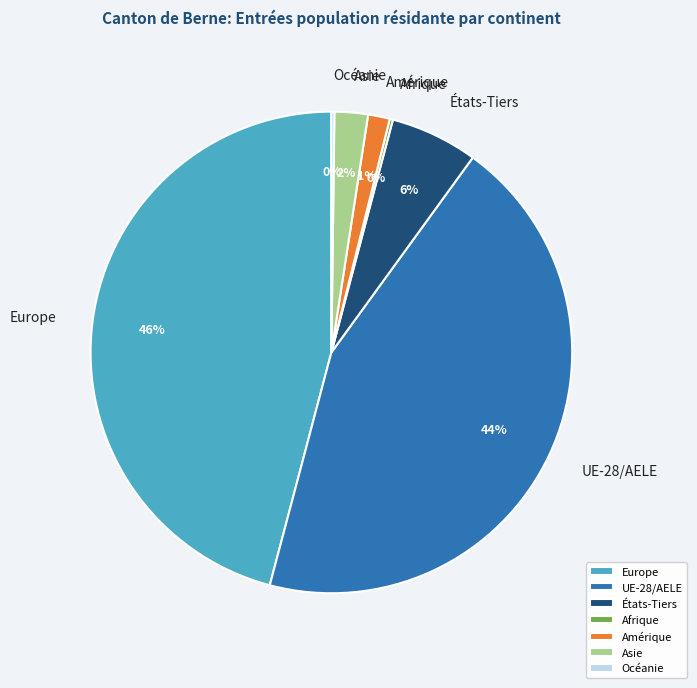

Which slice is the largest?

Europe